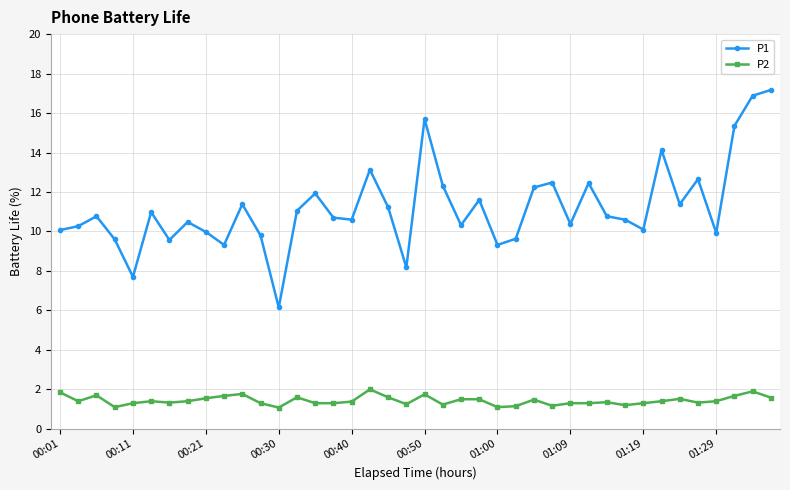

What is the difference between the second highest and minimum values in the P2 series?

0.8